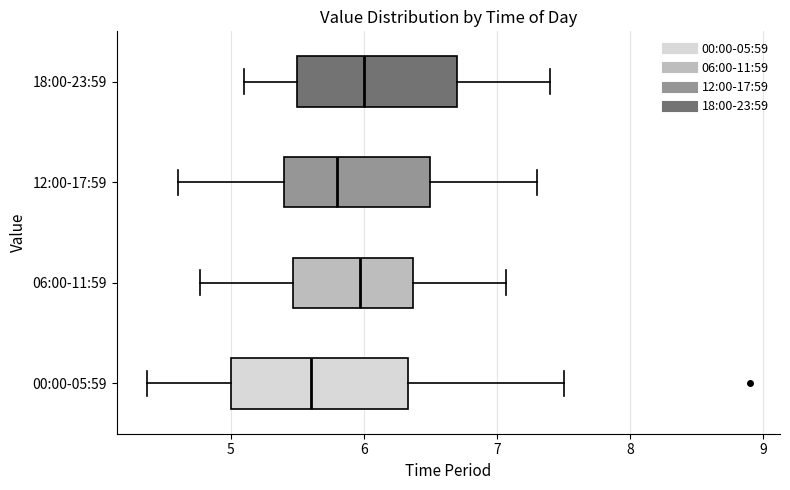

Reading bottom to top, read every box against the x-axis: the position of its median line, the range the box covers, and the ends of its whiskers. The values are not printed on the chart, so give them approximately, as read against the axis.

00:00-05:59: median 5.6, box 5.0 to 6.3, whiskers 4.4 to 7.5
06:00-11:59: median 6.0, box 5.5 to 6.4, whiskers 4.8 to 7.1
12:00-17:59: median 5.8, box 5.4 to 6.5, whiskers 4.6 to 7.3
18:00-23:59: median 6.0, box 5.5 to 6.7, whiskers 5.1 to 7.4